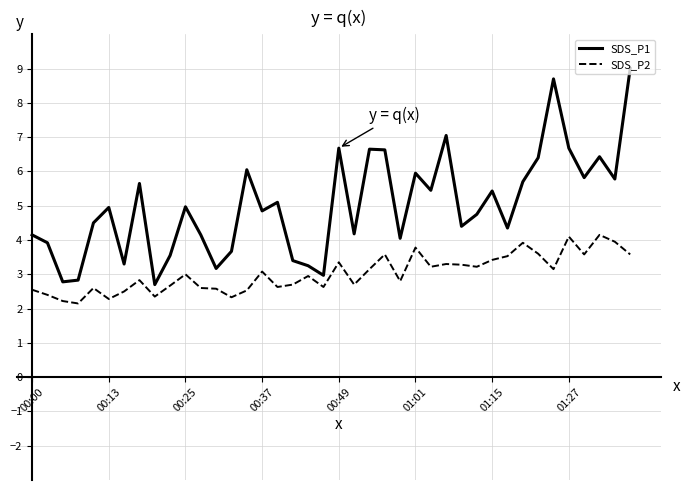

True or false: SDS_P2 and SDS_P1 intersect in this chart.

False